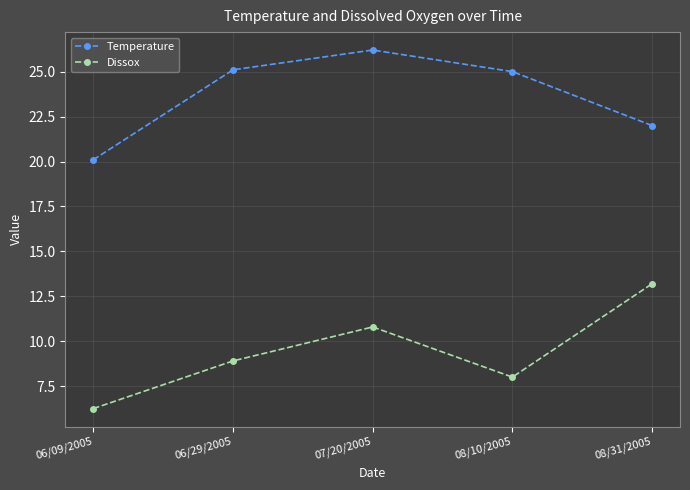

Where does the Dissox series first go above 8?

06/29/2005